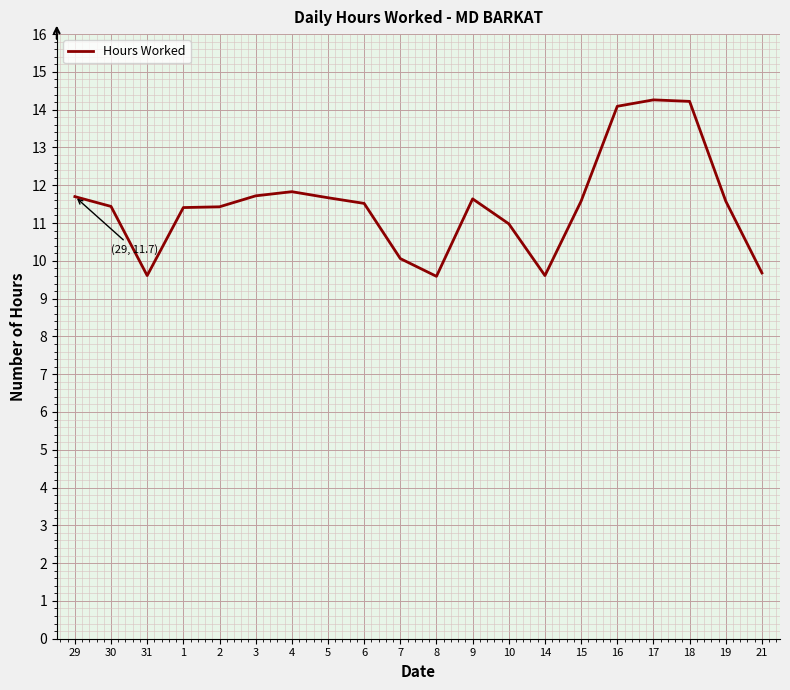

How many distinct data groups are displayed?

1